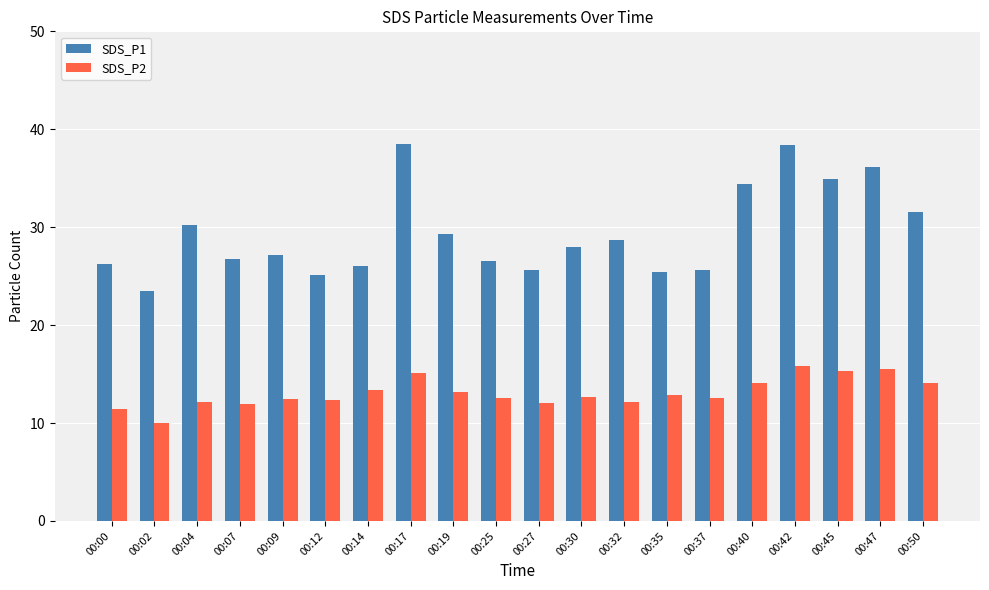

The SDS_P2 series shows 14.1 at 00:40. True or false?

True